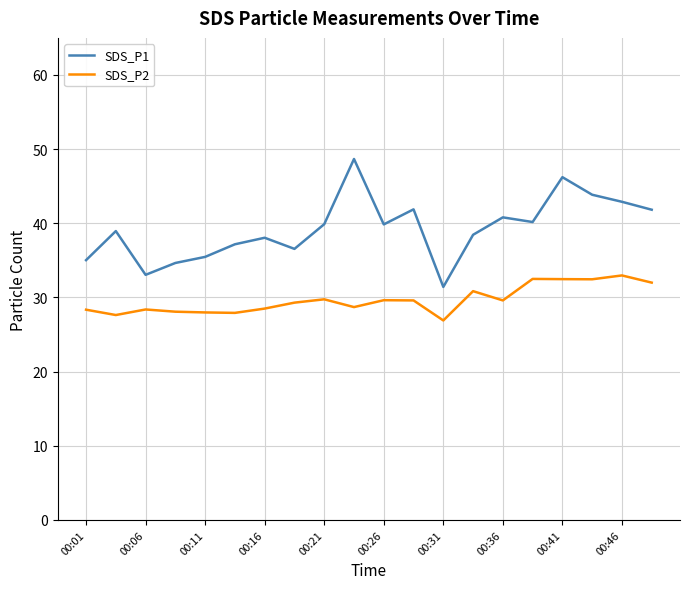

Which series has the widest spread of values?

SDS_P1